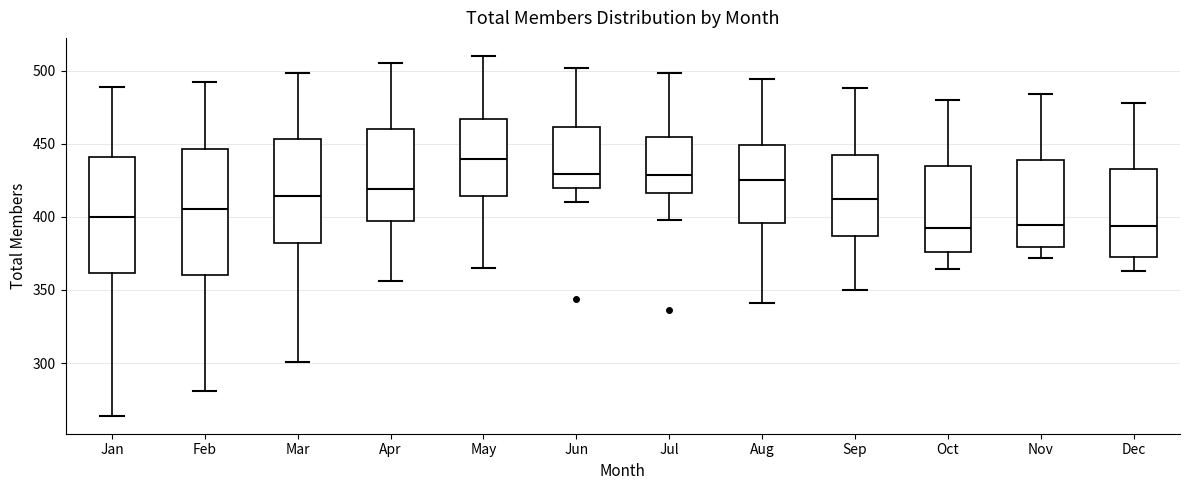

Reading left to right, transcribe this box plot: for each box, give where its median line is, the range the box spans, and where its two whiskers end, as read against the y-axis. The values are not printed on the chart, so give them approximately, as read against the axis.

Jan: median 400, box 360 to 440, whiskers 265 to 490
Feb: median 405, box 360 to 445, whiskers 280 to 490
Mar: median 415, box 380 to 455, whiskers 300 to 500
Apr: median 420, box 395 to 460, whiskers 355 to 505
May: median 440, box 415 to 465, whiskers 365 to 510
Jun: median 430, box 420 to 460, whiskers 410 to 500
Jul: median 430, box 415 to 455, whiskers 400 to 500
Aug: median 425, box 395 to 450, whiskers 340 to 495
Sep: median 410, box 385 to 445, whiskers 350 to 490
Oct: median 395, box 375 to 435, whiskers 365 to 480
Nov: median 395, box 380 to 440, whiskers 370 to 485
Dec: median 395, box 375 to 435, whiskers 365 to 480